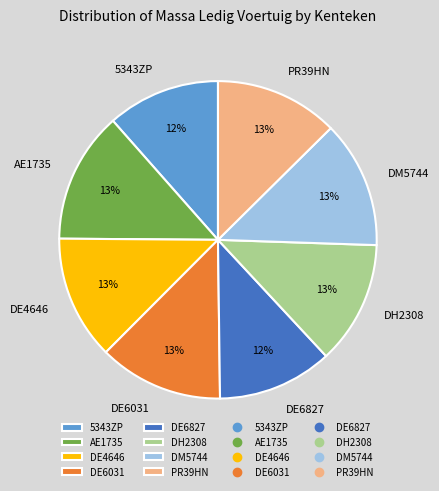

The PR39HN slice represents 13% of the pie. True or false?

True